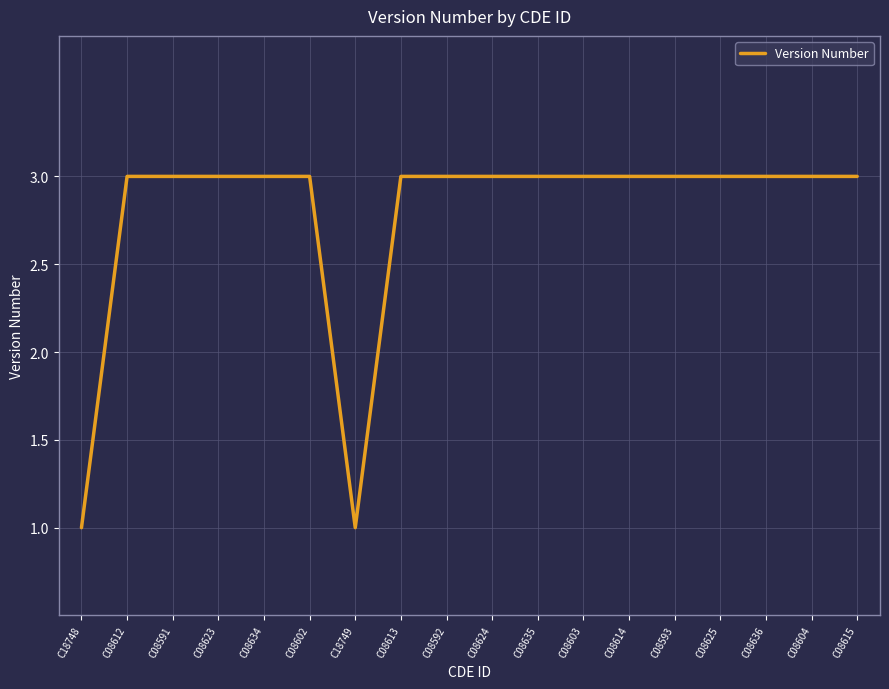

What is the greatest value displayed?

3